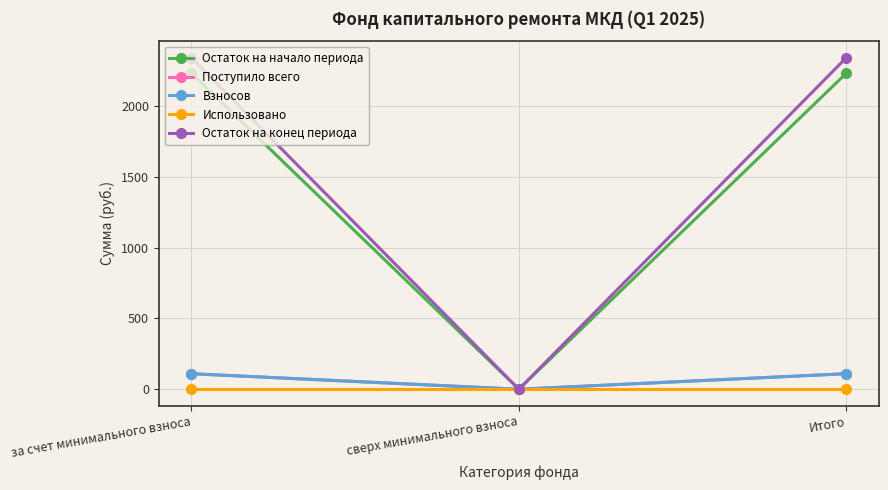

What is the label of the 2nd point from the right?

сверх минимального взноса